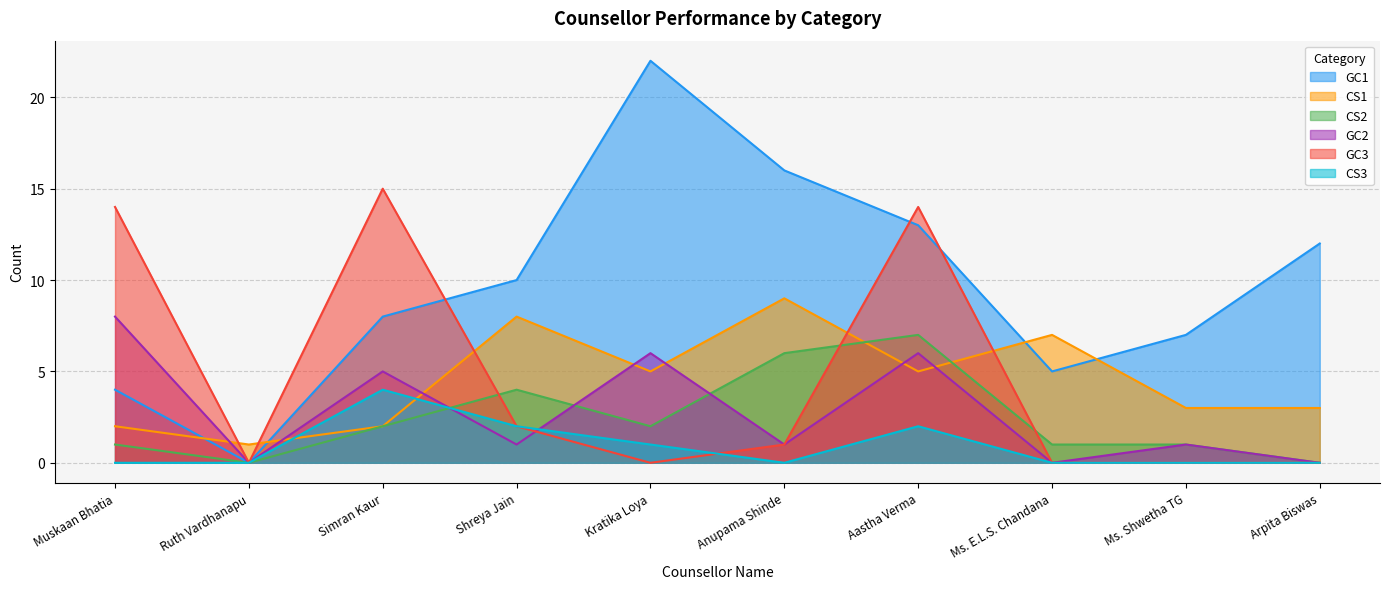

What is the maximum value for GC2?

8